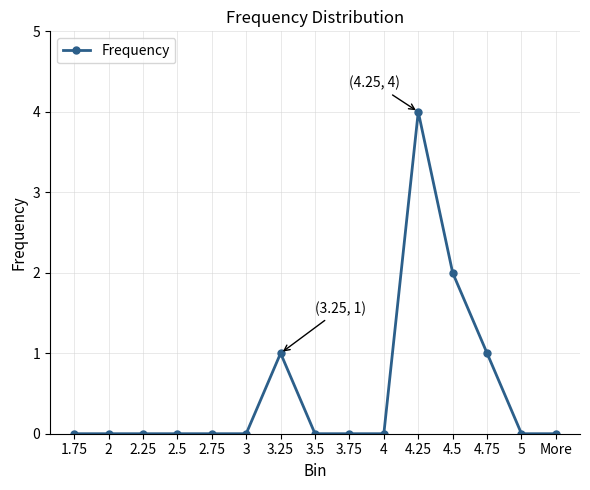

What is the change in value from 2 to 4.5?

+2